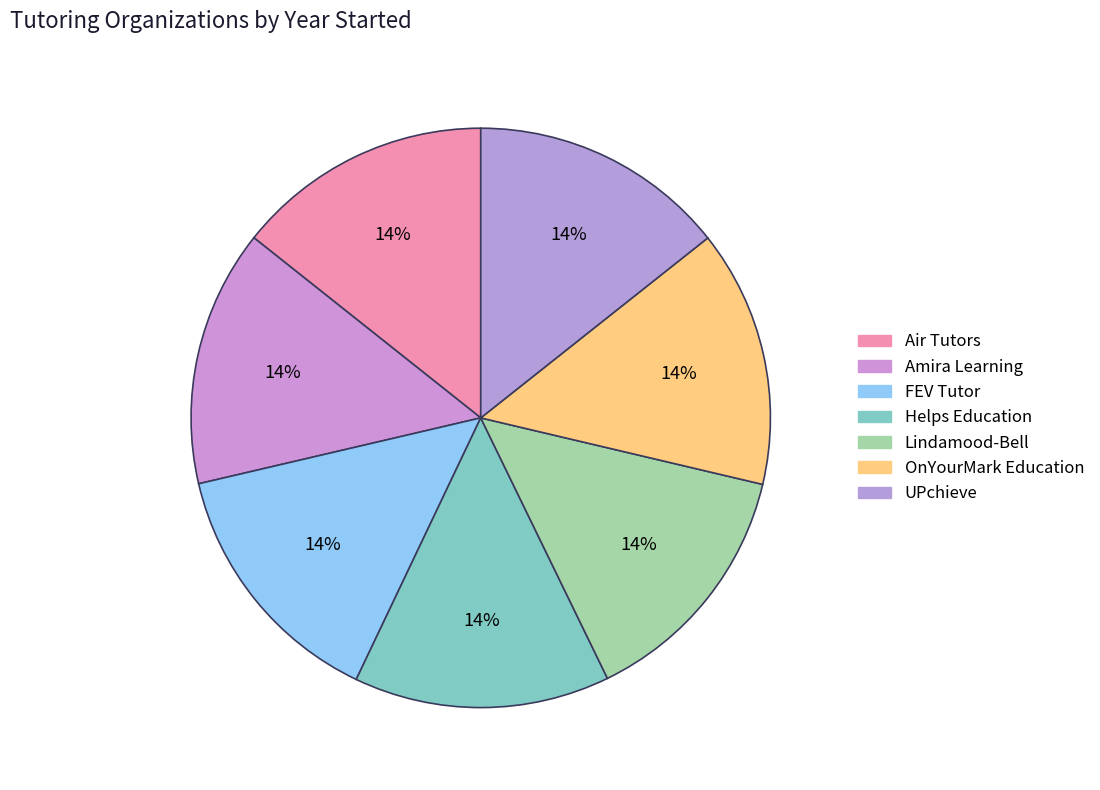

Is FEV Tutor the majority of the pie?

No